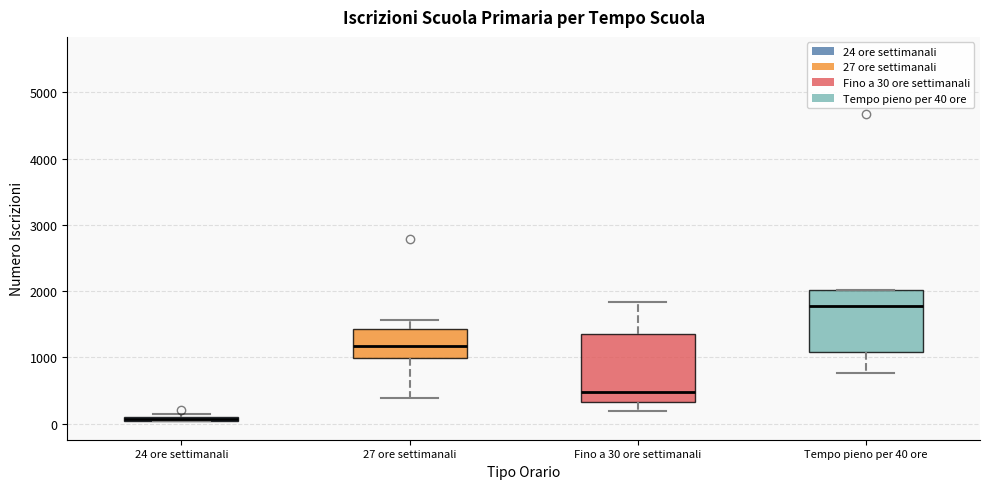

Where does the upper whisker of the box for Fino a 30 ore settimanali end on the y-axis? The values are not printed on the chart, so give them approximately, as read against the axis.

1800